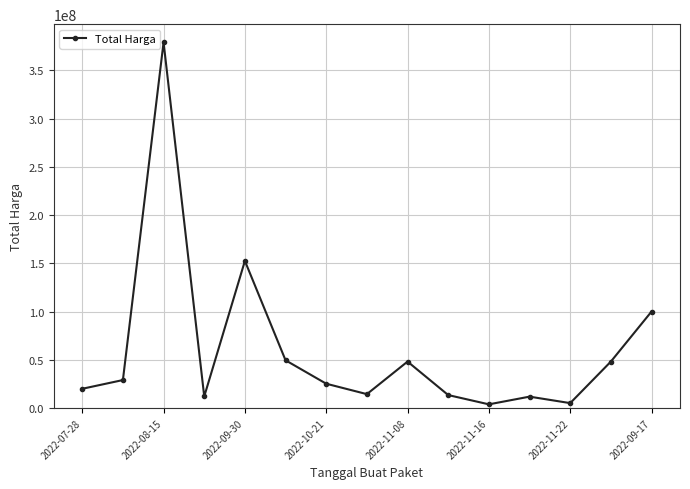

What is the difference between the maximum and minimum values?

375250000